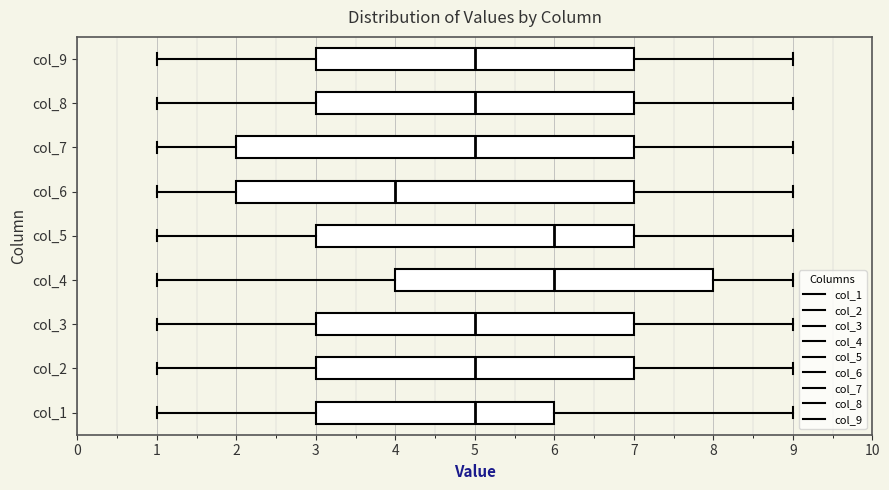

Where does the median line of the box for col_7 sit on the x-axis? The values are not printed on the chart, so give them approximately, as read against the axis.

5